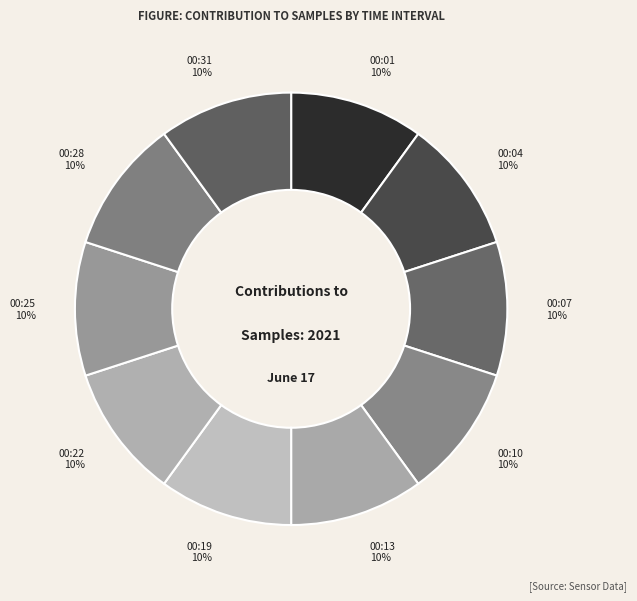

Is the sum of 00:22 and 00:13 greater than half?

No